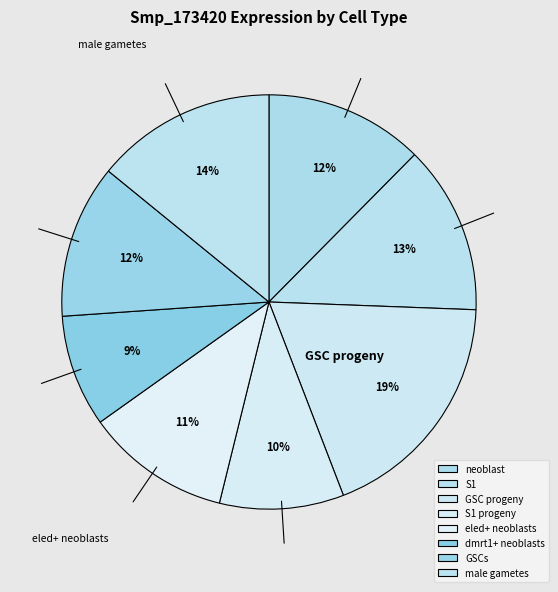

Is there a majority slice in this chart?

No